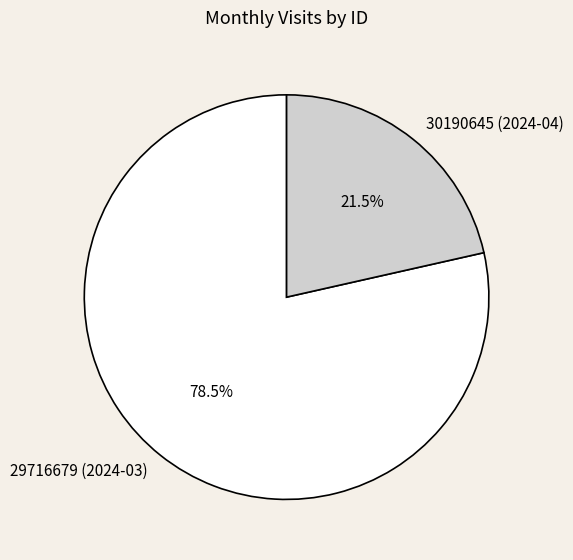

Is there any slice that represents more than half of the pie?

Yes